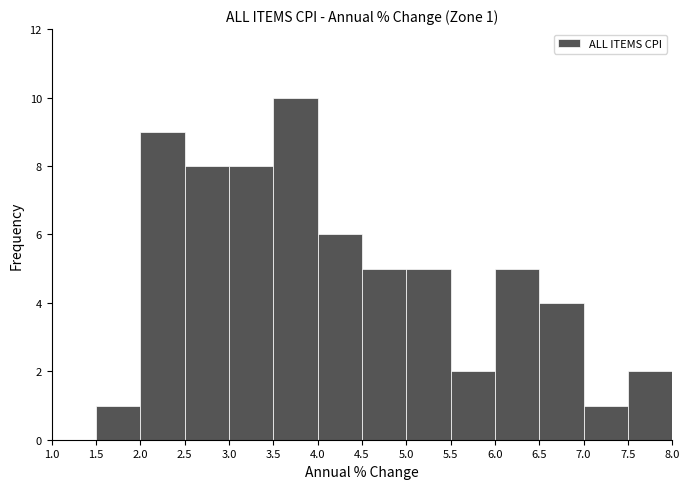

Over which range of the x-axis is the bar tallest?

3.5 to 4.0